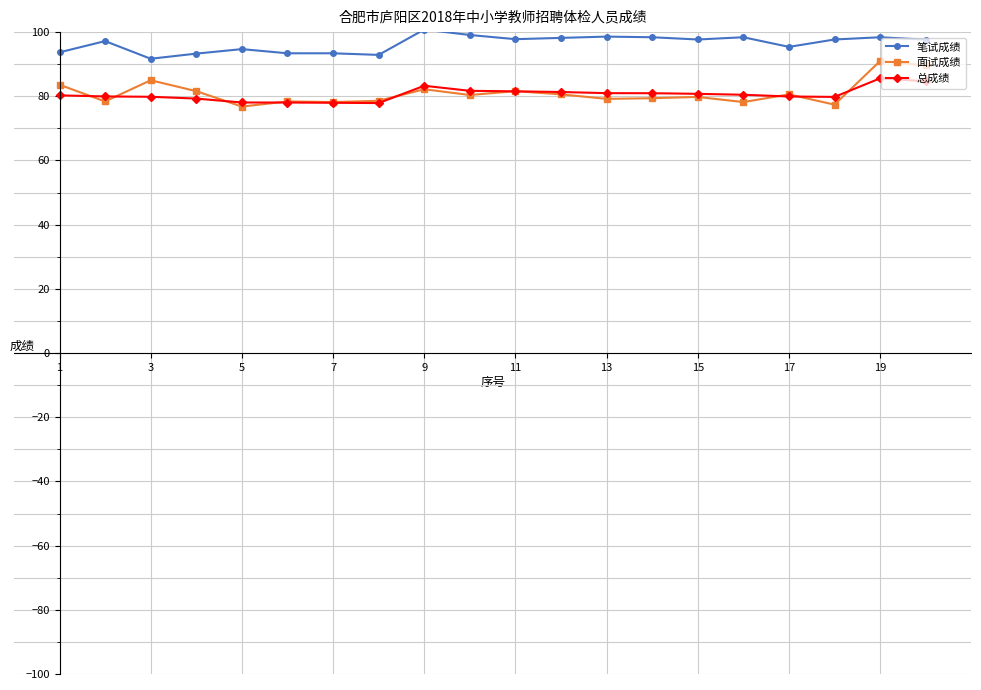

What is the value of the 面试成绩 point at the 15th from the left?

79.8